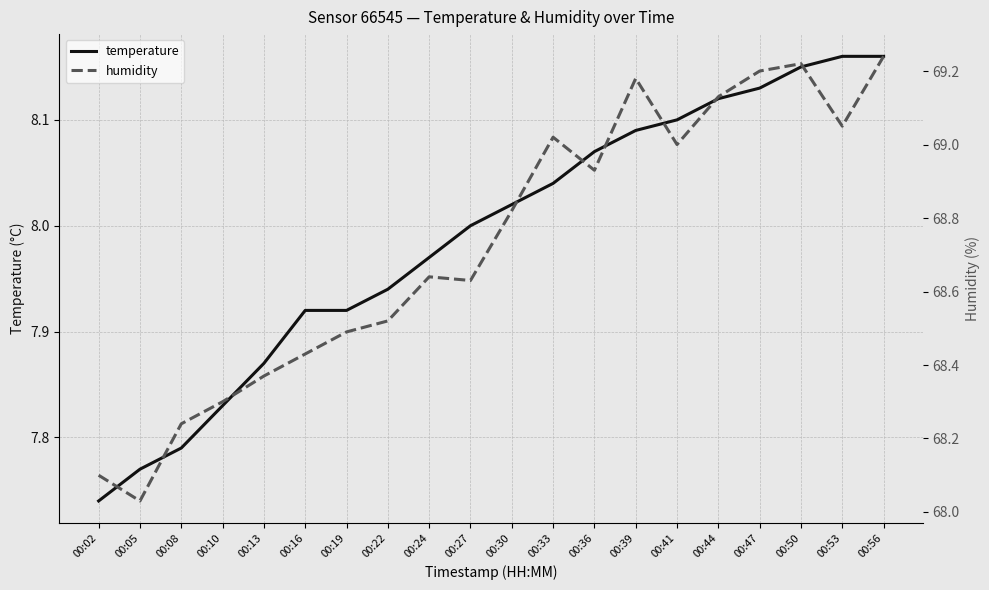

Rank the series by their average value, from lowest to highest.

temperature, humidity